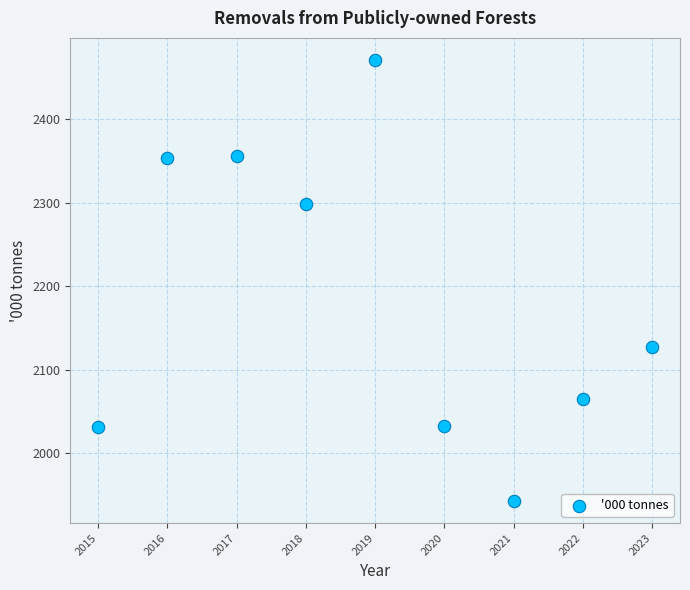

What Y value in the scatter plot is closest to 2207?

2127